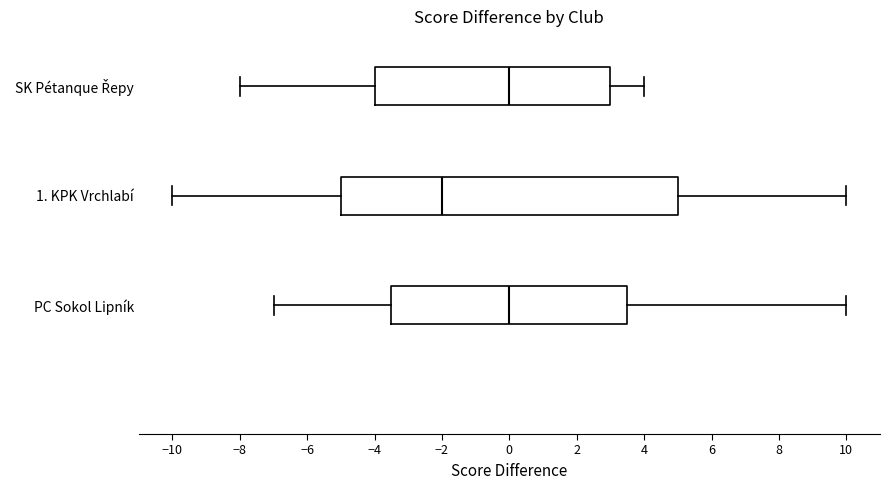

Reading bottom to top, read every box against the x-axis: the position of its median line, the range the box covers, and the ends of its whiskers. The values are not printed on the chart, so give them approximately, as read against the axis.

PC Sokol Lipník: median 0.0, box -3.4 to 3.6, whiskers -7.0 to 10.0
1. KPK Vrchlabí: median -2.0, box -5.0 to 5.0, whiskers -10.0 to 10.0
SK Pétanque Řepy: median 0.0, box -4.0 to 3.0, whiskers -8.0 to 4.0